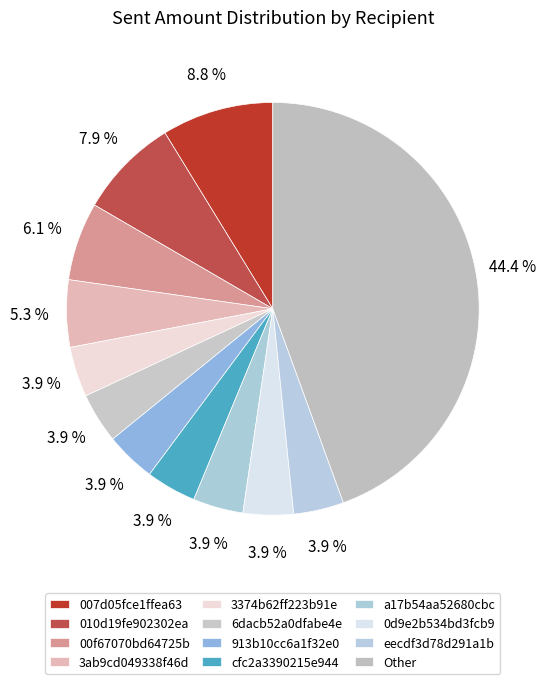

How many slices are in this pie chart?

12